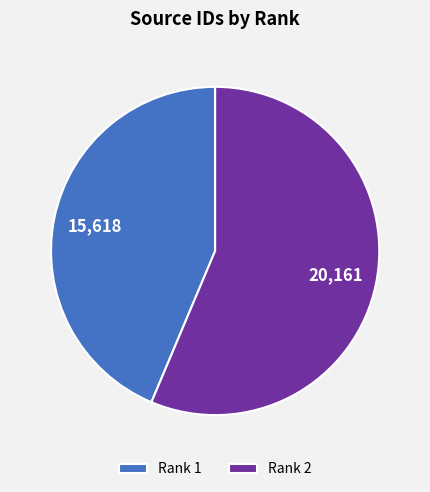

Combined, do Rank 2 and Rank 1 account for over 50%?

Yes